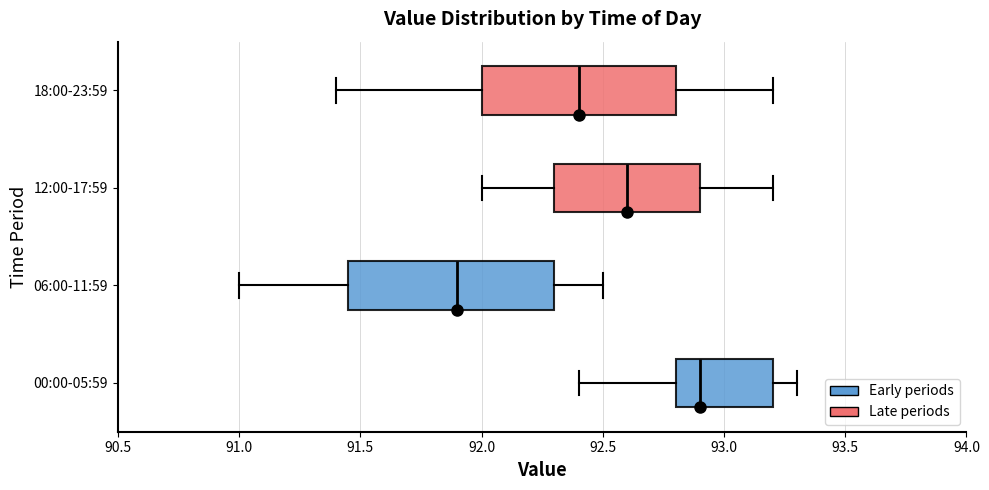

Reading bottom to top, read every box against the x-axis: the position of its median line, the range the box covers, and the ends of its whiskers. The values are not printed on the chart, so give them approximately, as read against the axis.

00:00-05:59: median 92.90, box 92.80 to 93.20, whiskers 92.40 to 93.30
06:00-11:59: median 91.90, box 91.45 to 92.30, whiskers 91.00 to 92.50
12:00-17:59: median 92.60, box 92.30 to 92.90, whiskers 92.00 to 93.20
18:00-23:59: median 92.40, box 92.00 to 92.80, whiskers 91.40 to 93.20